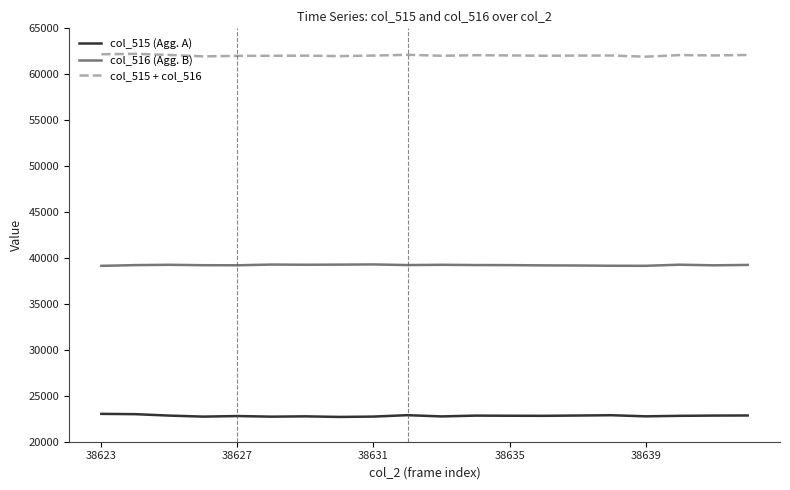

True or false: col_516 (Agg. B) and col_515 (Agg. A) intersect in this chart.

False